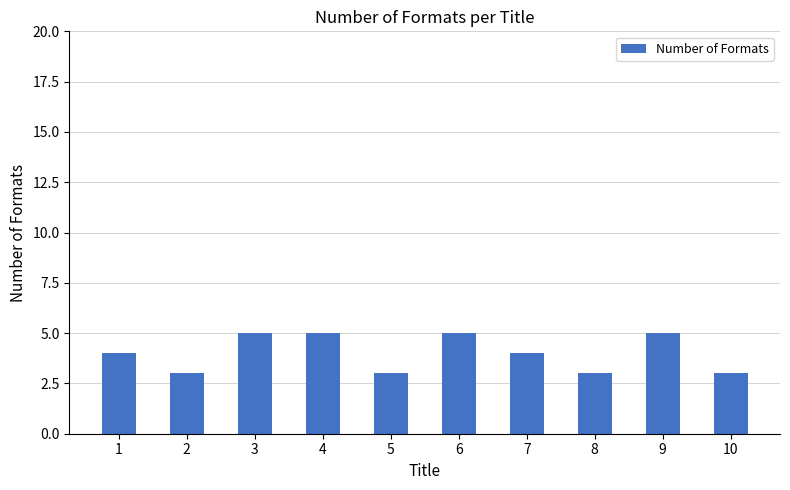

What is the greatest value displayed?

5